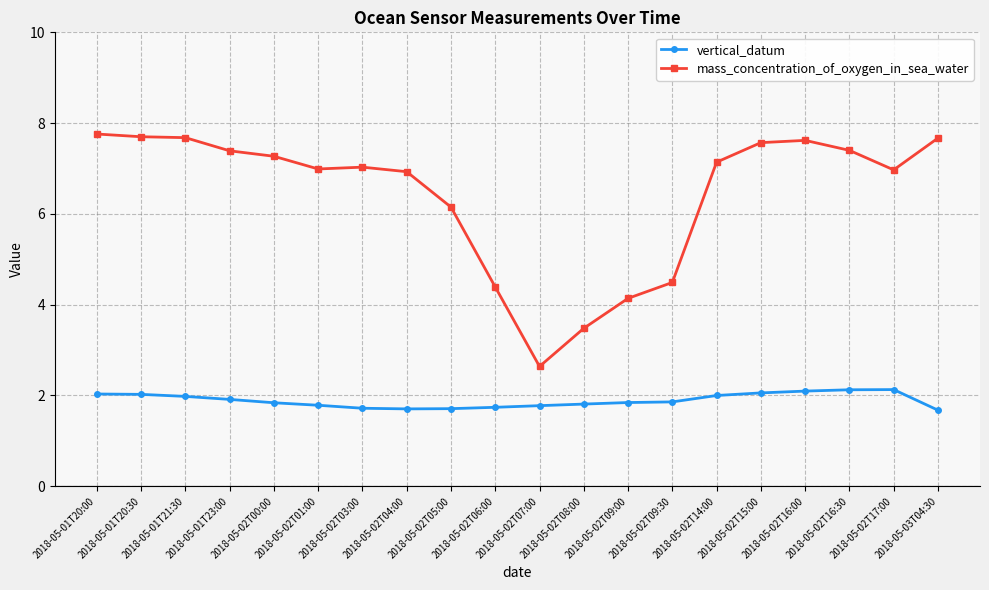

What is the value of the mass_concentration_of_oxygen_in_sea_water point at the 3rd from the left?

7.7